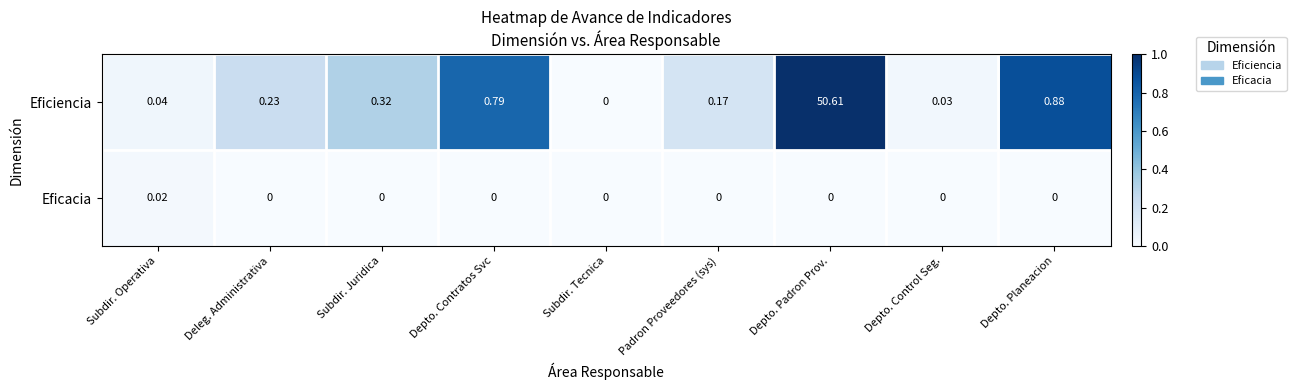

At Padron Proveedores (sys), list the series in order from smallest to largest.

Eficacia, Eficiencia